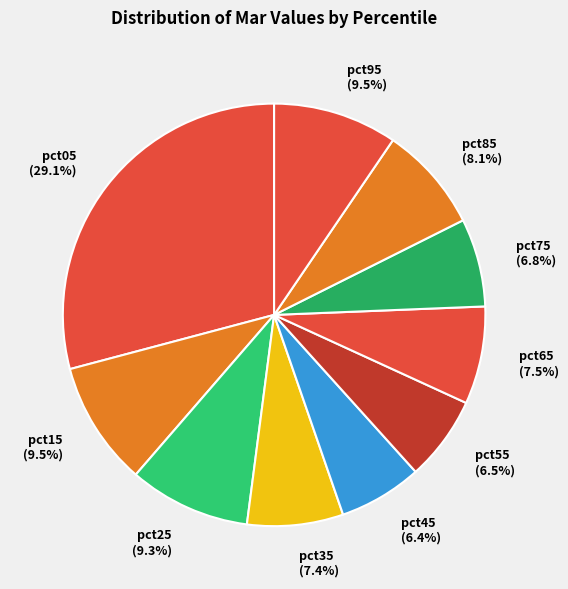

Is the sum of pct25 (9.3%) and pct55 (6.5%) greater than half?

No